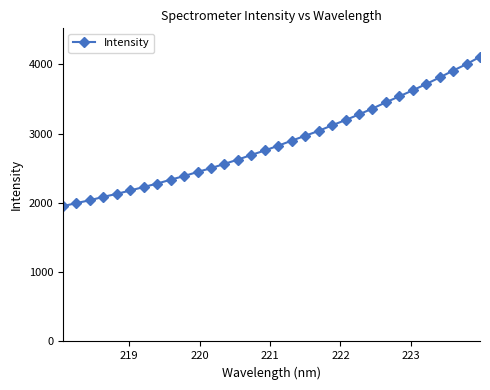

What is the smallest value displayed?

1953.0